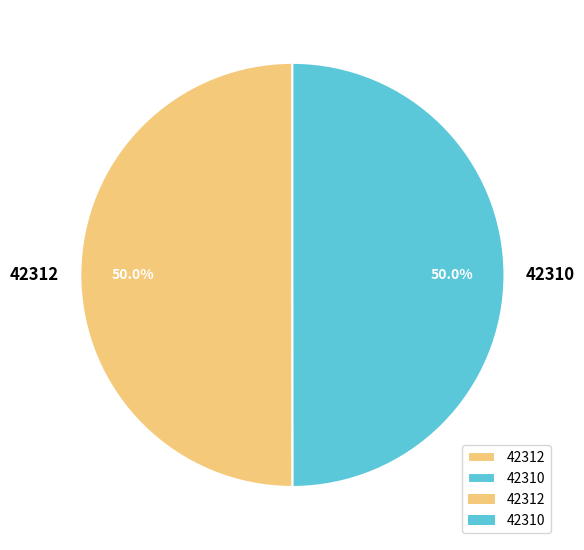

To the nearest percent, what is the combined percentage of 42310 and 42312?

100%